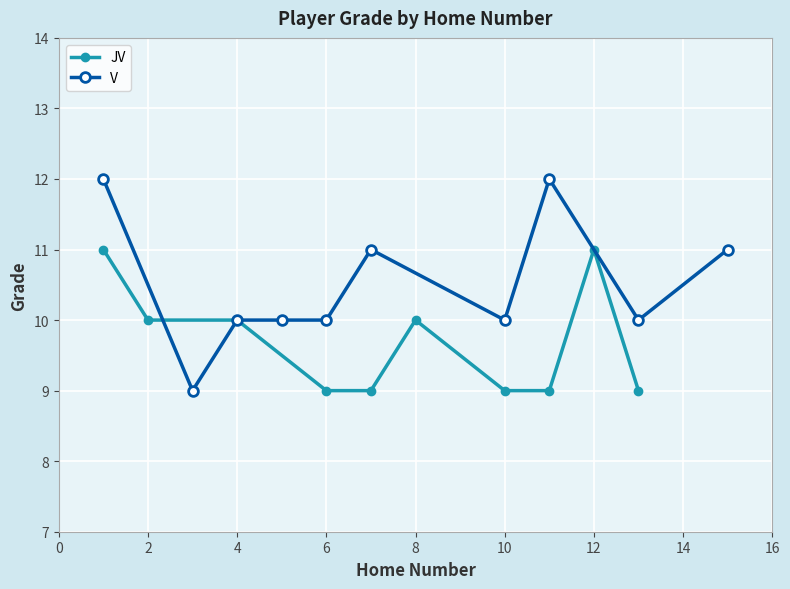

What is the maximum value for JV?

11